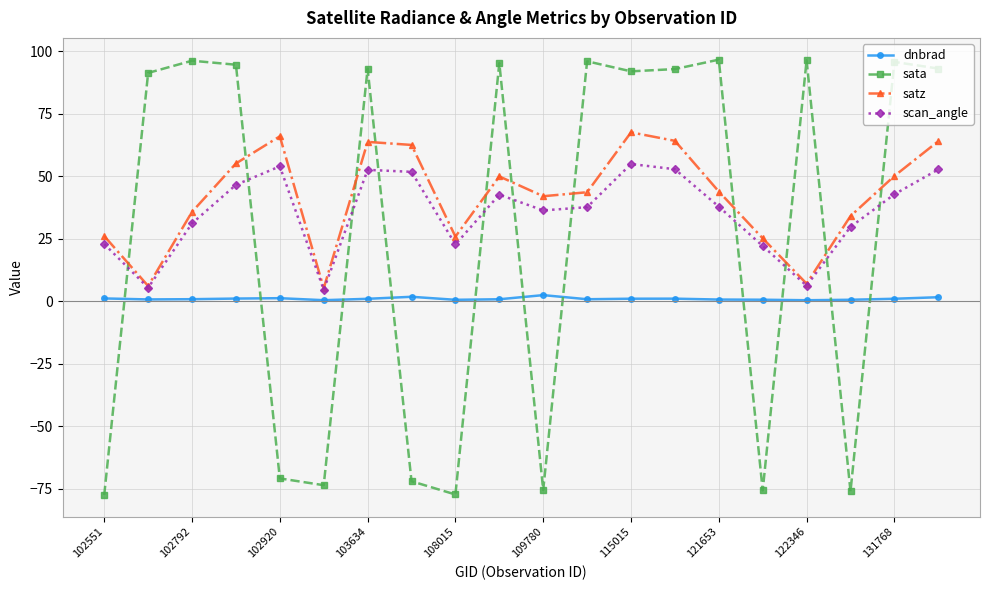

What is the greatest value displayed?

96.7